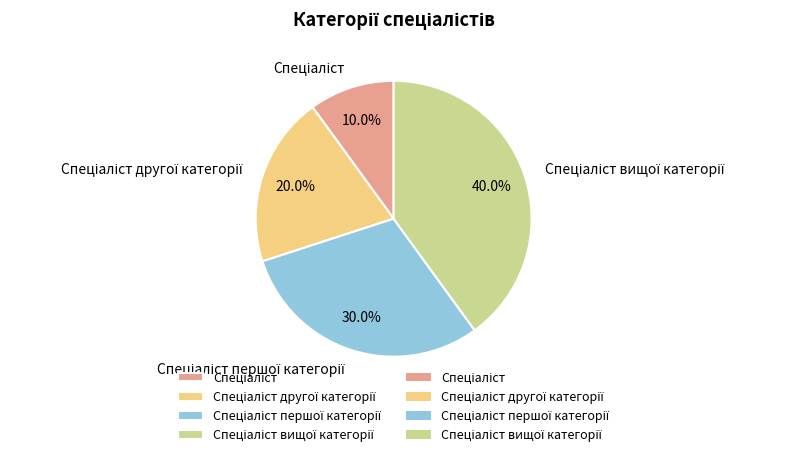

Is there a majority slice in this chart?

No